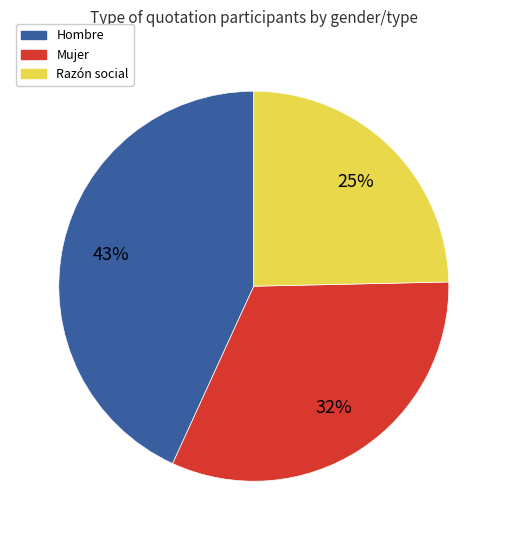

Is there a majority slice in this chart?

No